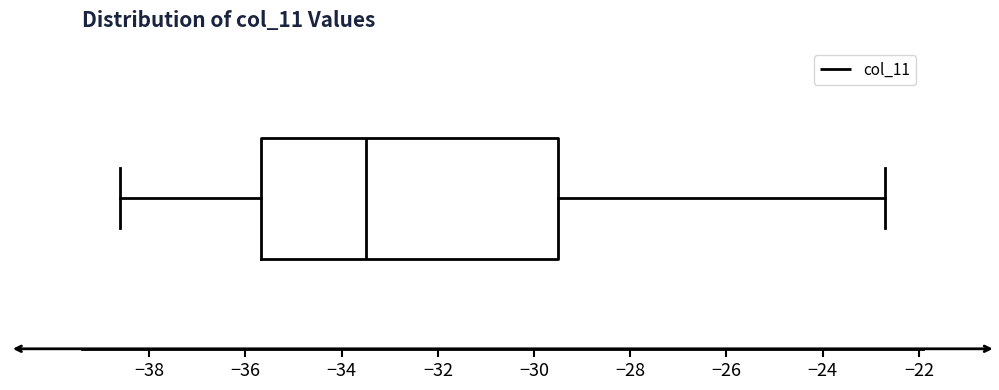

Read this box plot against the x-axis: the position of the median line, the range covered by the box, and the ends of both whiskers. The values are not printed on the chart, so give them approximately, as read against the axis.

median -33.4, box -35.6 to -29.4, whiskers -38.6 to -22.6